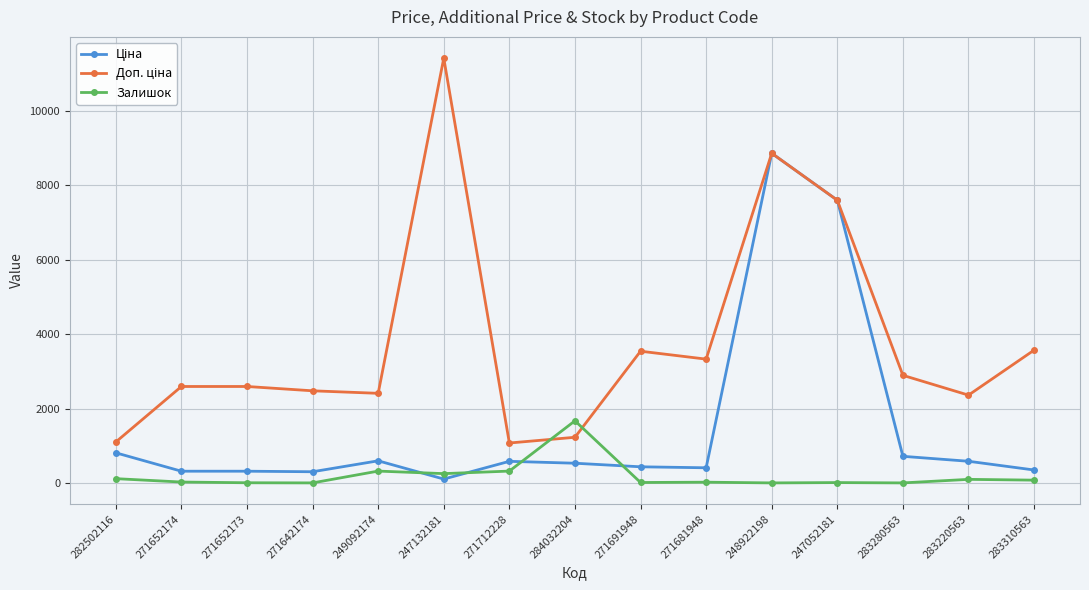

What is the spread (max minus min) of values at 271712228?

753.7